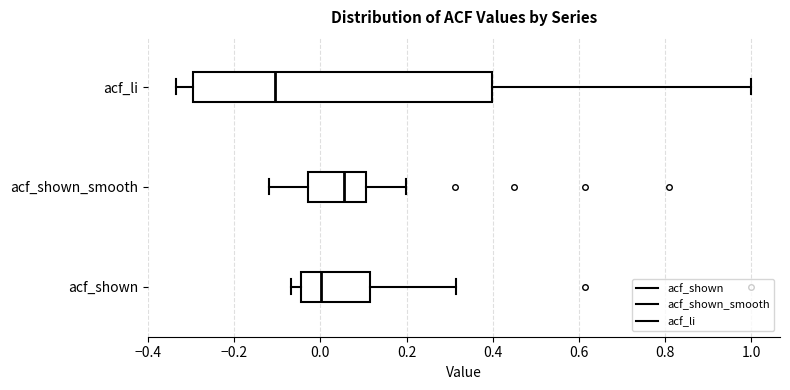

Where does the left whisker of the box for acf_shown end on the x-axis? The values are not printed on the chart, so give them approximately, as read against the axis.

-0.06